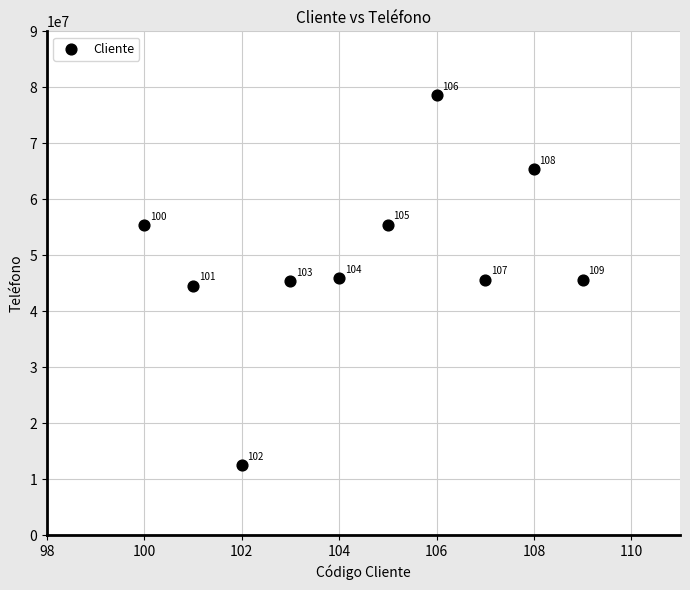

What is the range of Y values (max minus min)?

66100824